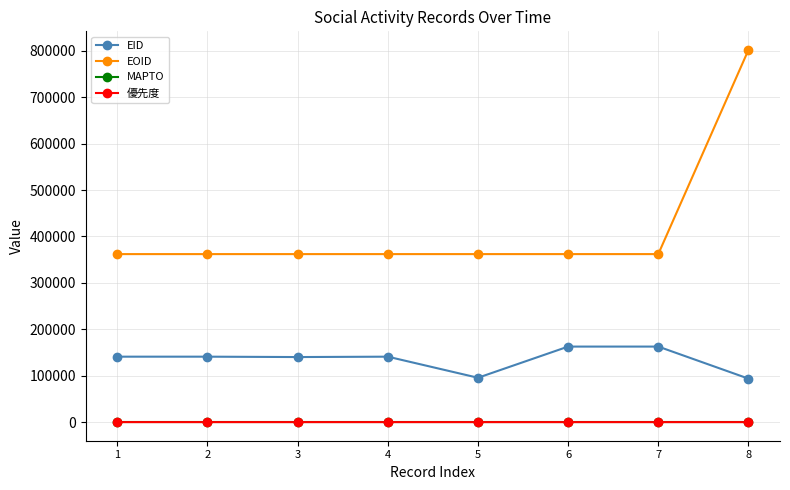

True or false: MAPTO and EID cross at least once.

False